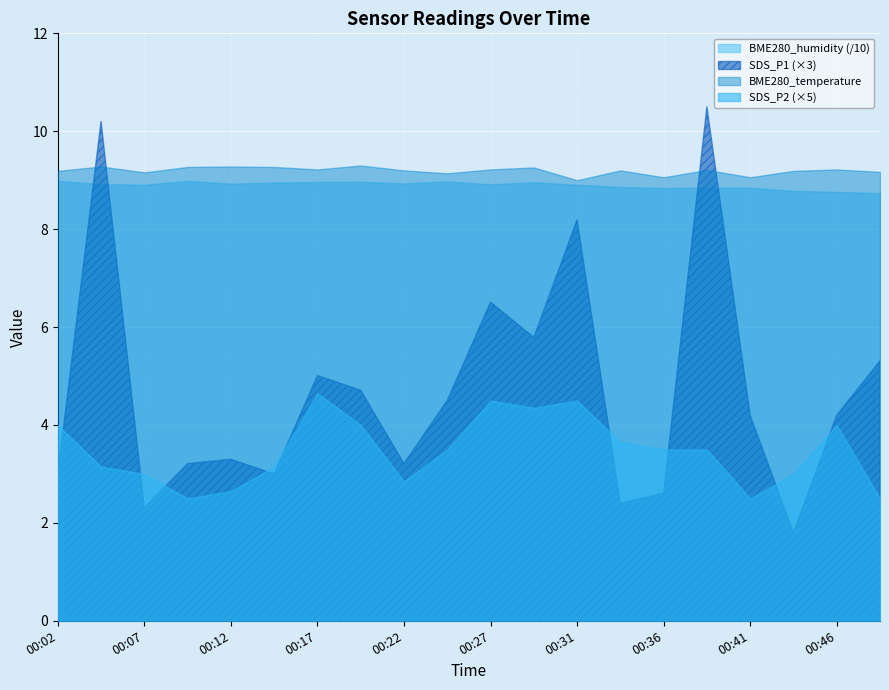

At which category is the sum across all series the highest?

00:04